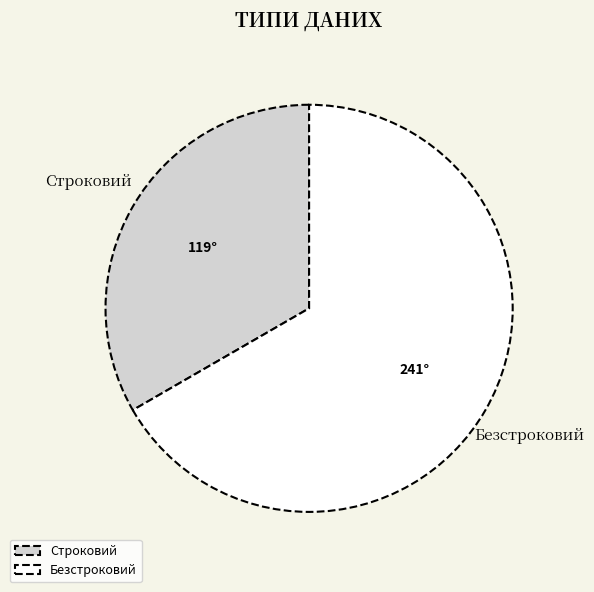

Which has a higher value, Безстроковий or Строковий?

Безстроковий